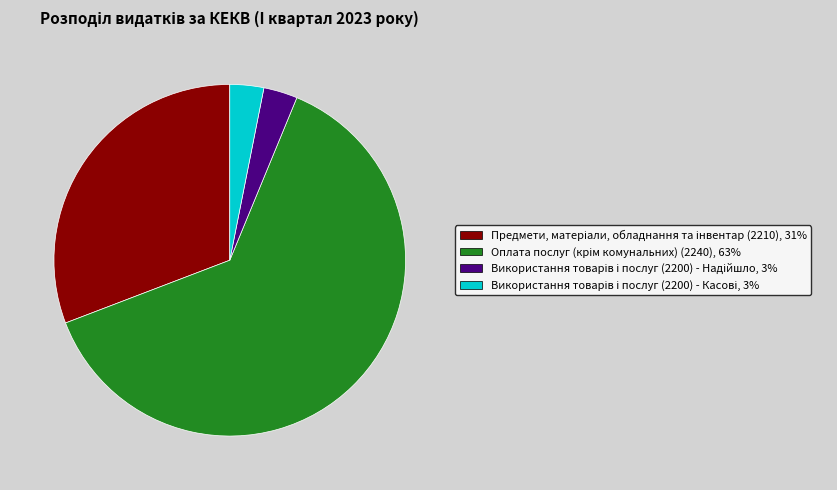

Does any single category account for the majority?

Yes